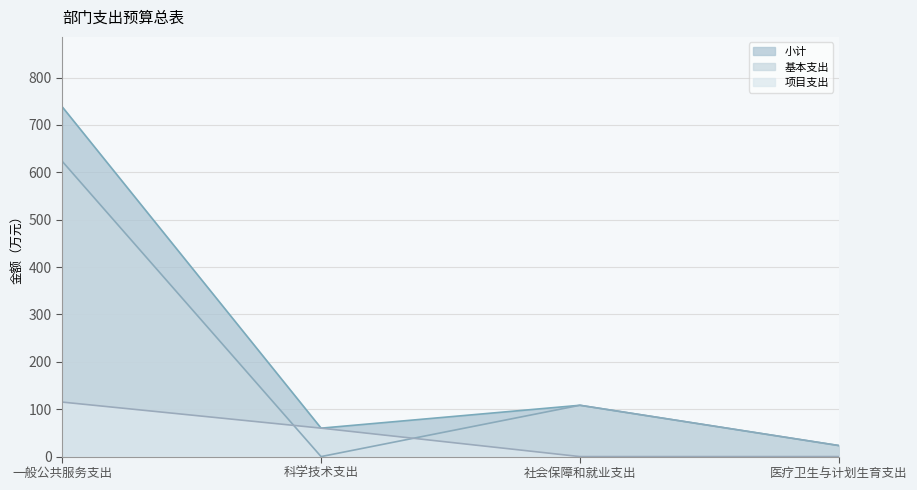

How many 项目支出 values are between 0 and 115?

4